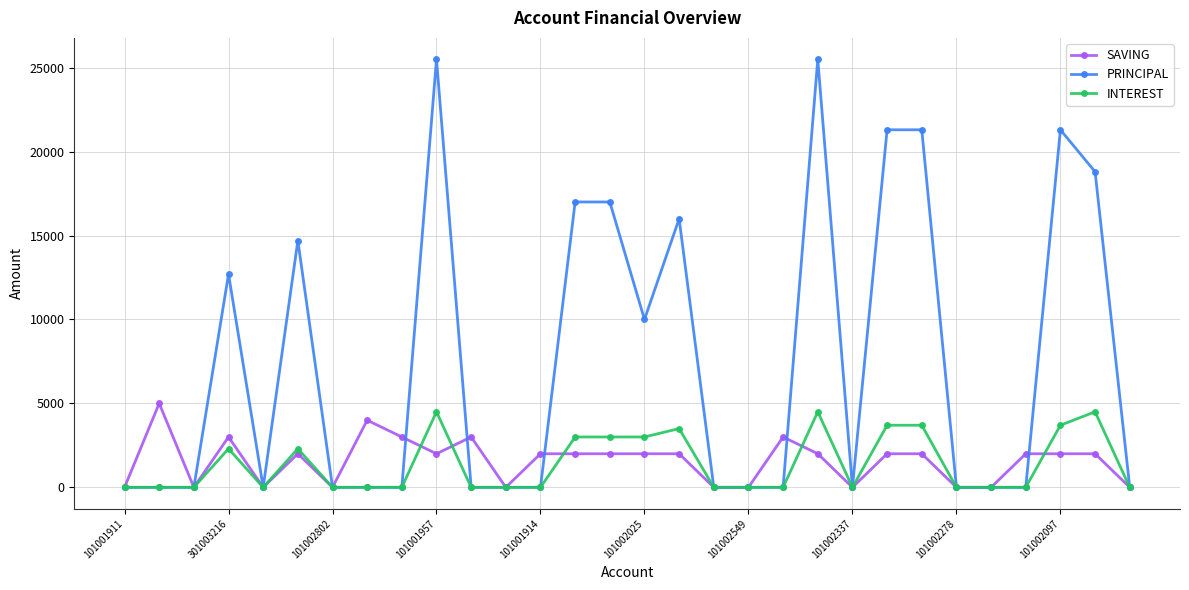

What is the highest value of the SAVING series?

5000